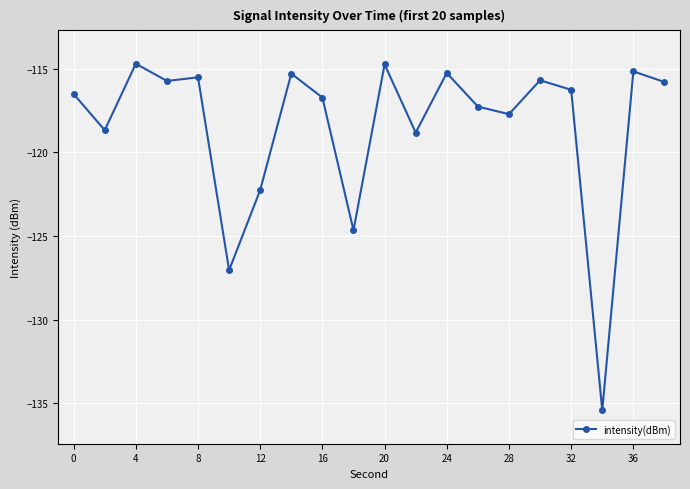

What is the value of the 18th point from the left?

-135.4